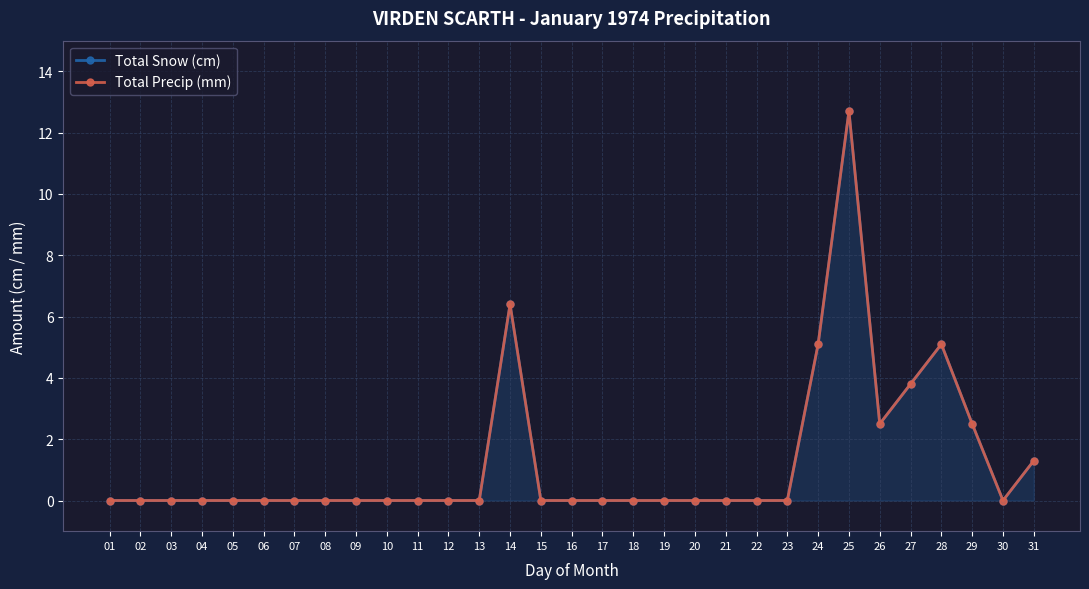

Reading left to right, extract all data points from this chart.

Total Snow (cm): 01=0.0	02=0.0	03=0.0	04=0.0	05=0.0	06=0.0	07=0.0	08=0.0	09=0.0	10=0.0	11=0.0	12=0.0	13=0.0	14=6.4	15=0.0	16=0.0	17=0.0	18=0.0	19=0.0	20=0.0	21=0.0	22=0.0	23=0.0	24=5.1	25=12.7	26=2.5	27=3.8	28=5.1	29=2.5	30=0.0	31=1.3
Total Precip (mm): 01=0.0	02=0.0	03=0.0	04=0.0	05=0.0	06=0.0	07=0.0	08=0.0	09=0.0	10=0.0	11=0.0	12=0.0	13=0.0	14=6.4	15=0.0	16=0.0	17=0.0	18=0.0	19=0.0	20=0.0	21=0.0	22=0.0	23=0.0	24=5.1	25=12.7	26=2.5	27=3.8	28=5.1	29=2.5	30=0.0	31=1.3